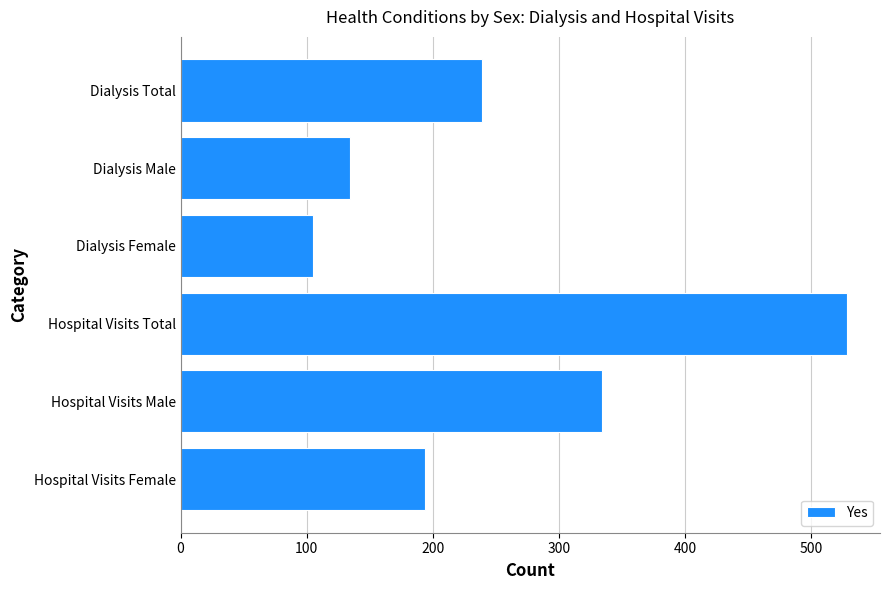

Where is the data nearest to the value 316?

Hospital Visits Male